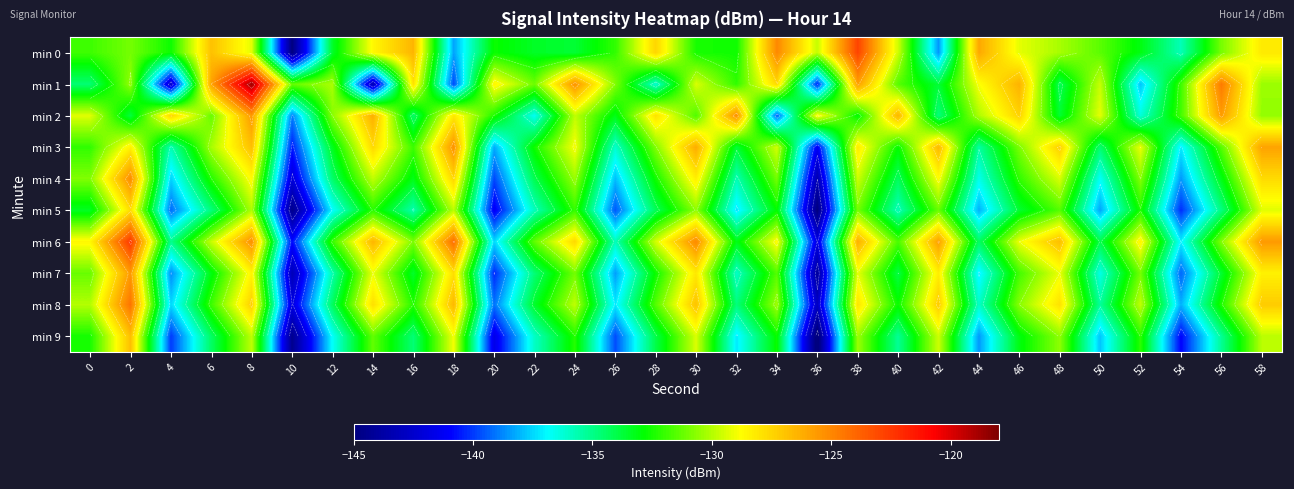

At which label does min 3 first exceed -130?

2